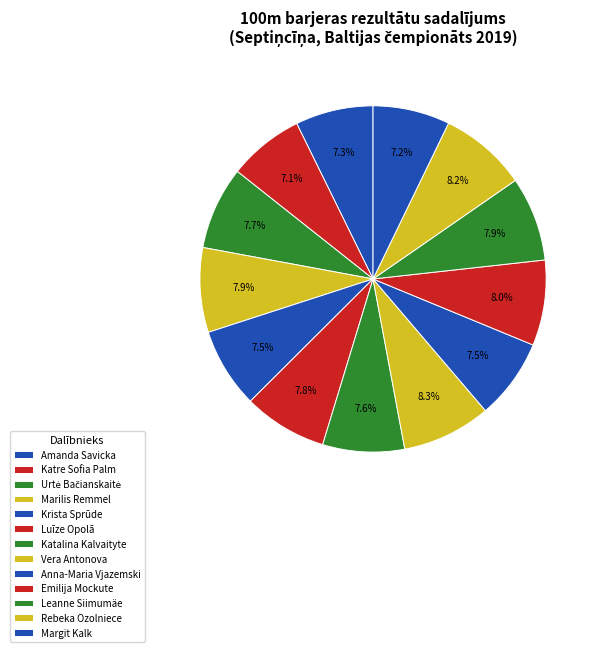

How many segments does this pie chart have?

13